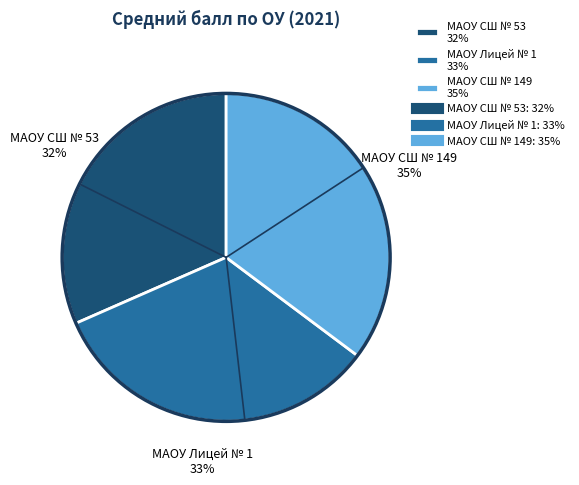

The МАОУ СШ № 149 slice represents 35% of the pie. True or false?

True